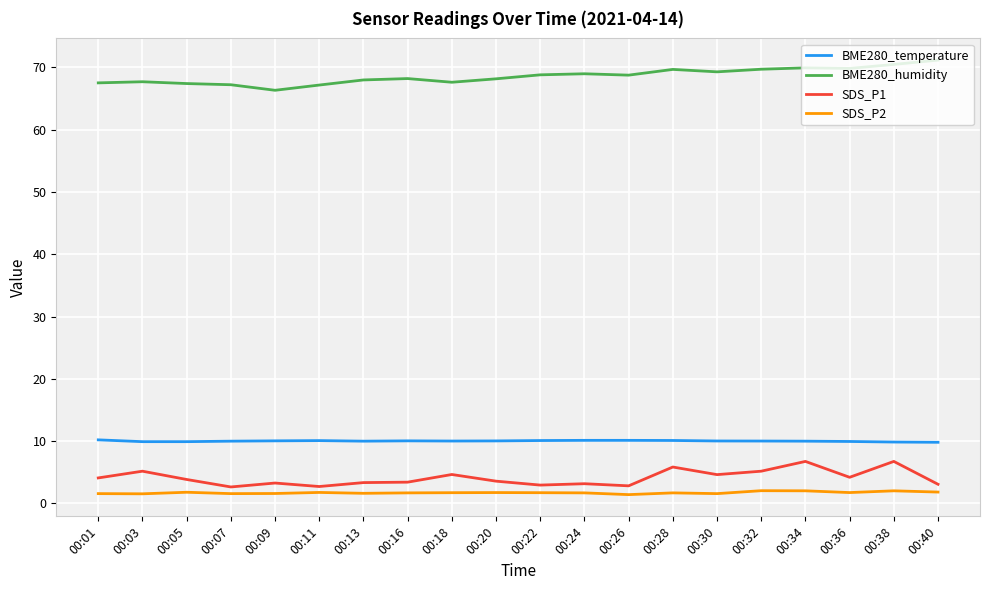

Which category has the highest value in the BME280_humidity series?

00:40